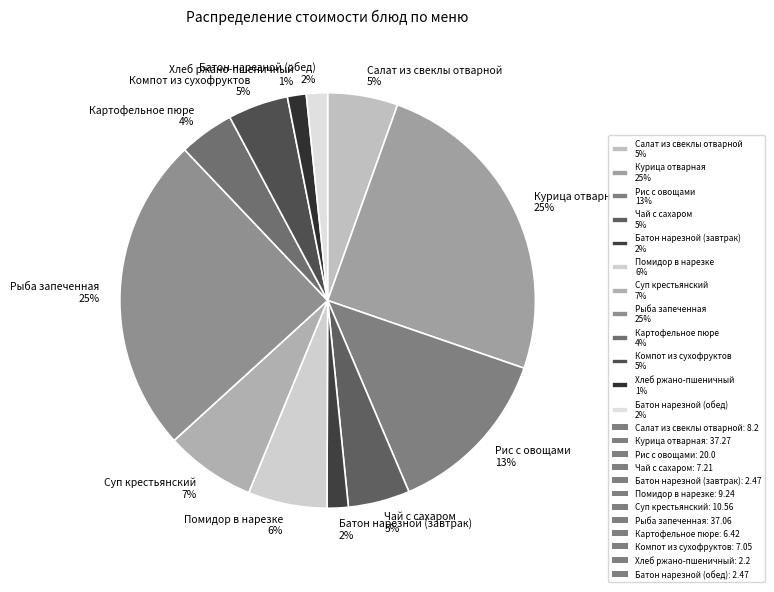

Is it true that Картофельное пюре is 4% of the pie?

True